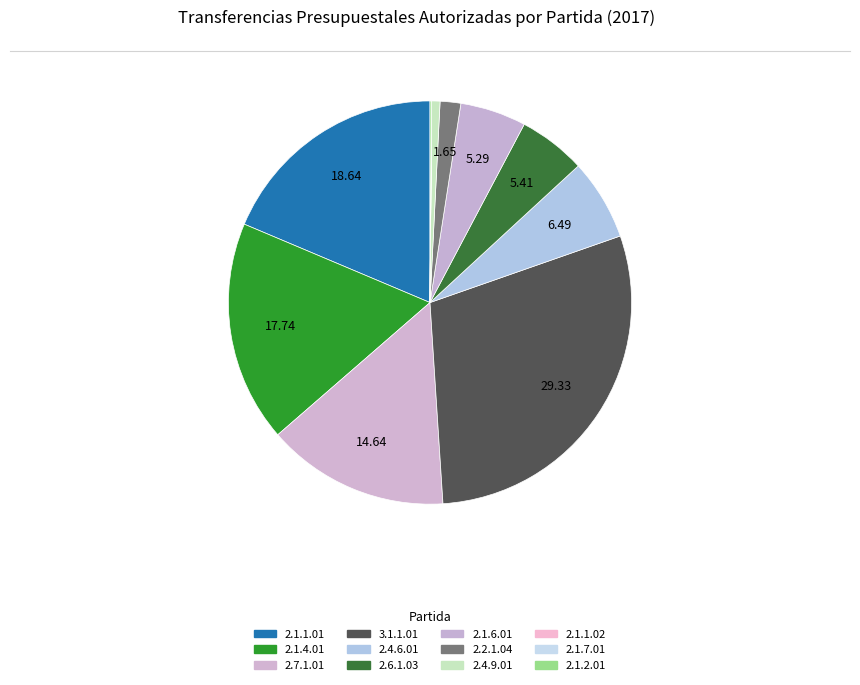

To the nearest percent, what percentage of the pie is 2.7.1.01?

15%